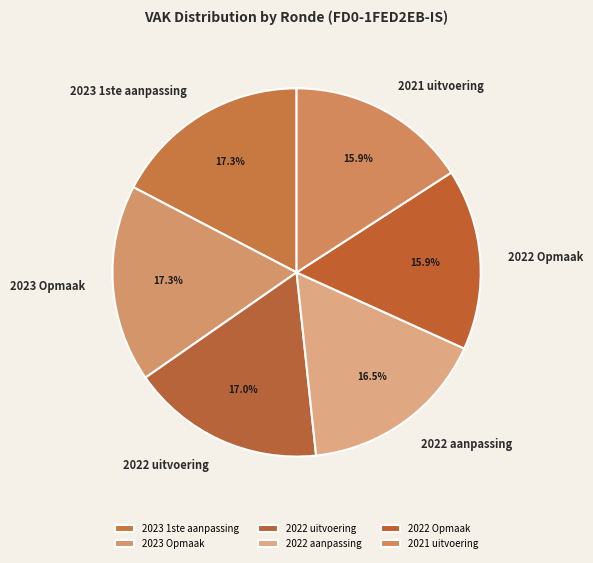

To the nearest percent, what is the combined percentage of 2023 1ste aanpassing and 2022 aanpassing?

34%